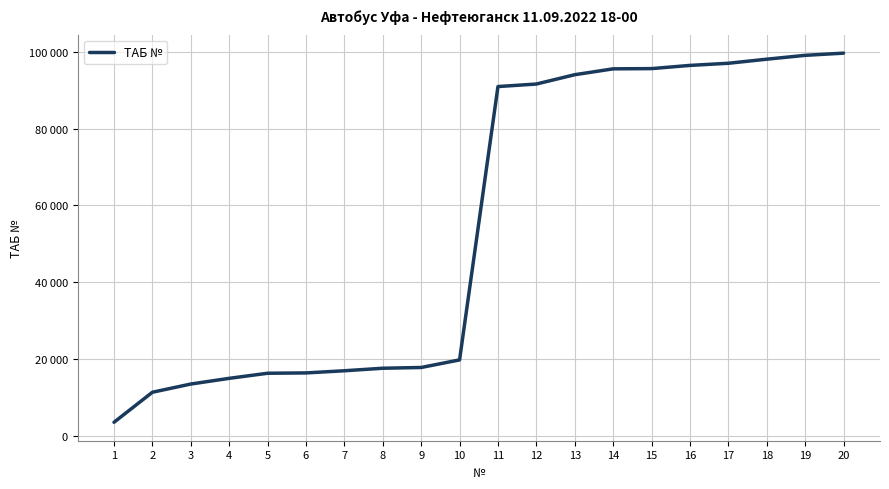

Is this an area chart (filled region under the line)?

No